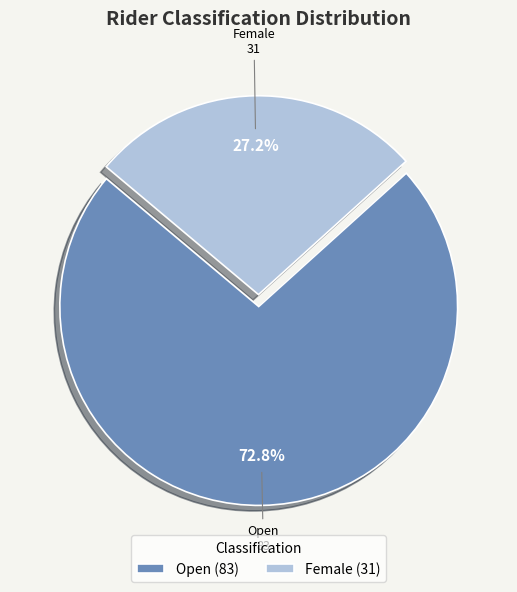

To the nearest percent, what is the difference between the Open and Female slice percentages?

46%